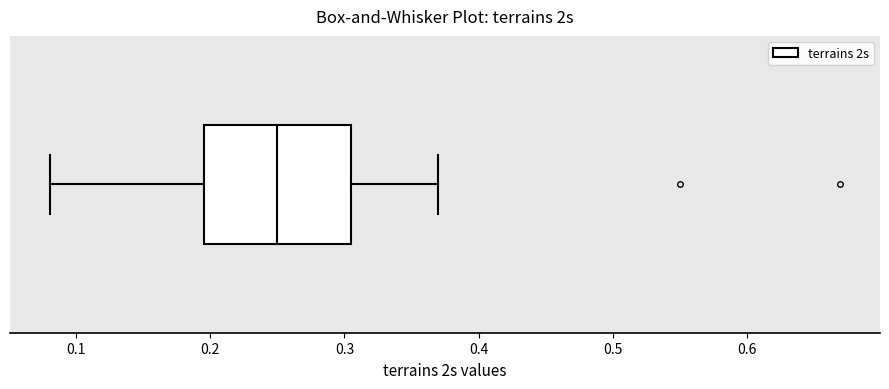

Where does the right whisker of the box end on the x-axis? The values are not printed on the chart, so give them approximately, as read against the axis.

0.37